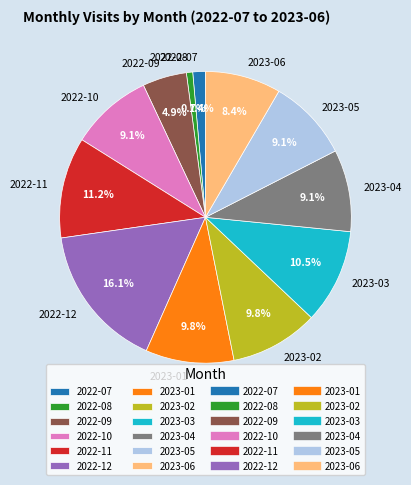

To the nearest percent, what is the average slice percentage?

8%